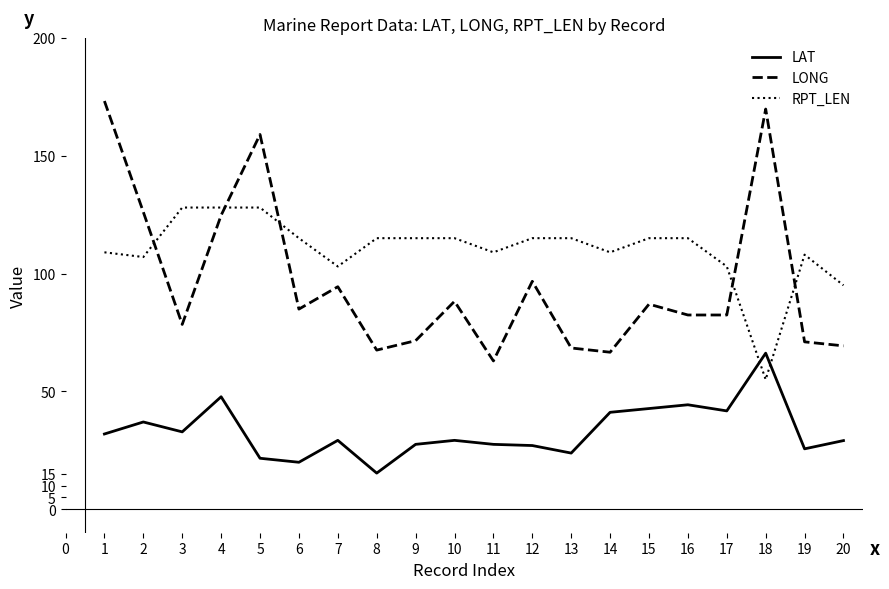

At how many categories does at least one series exceed 150?

3